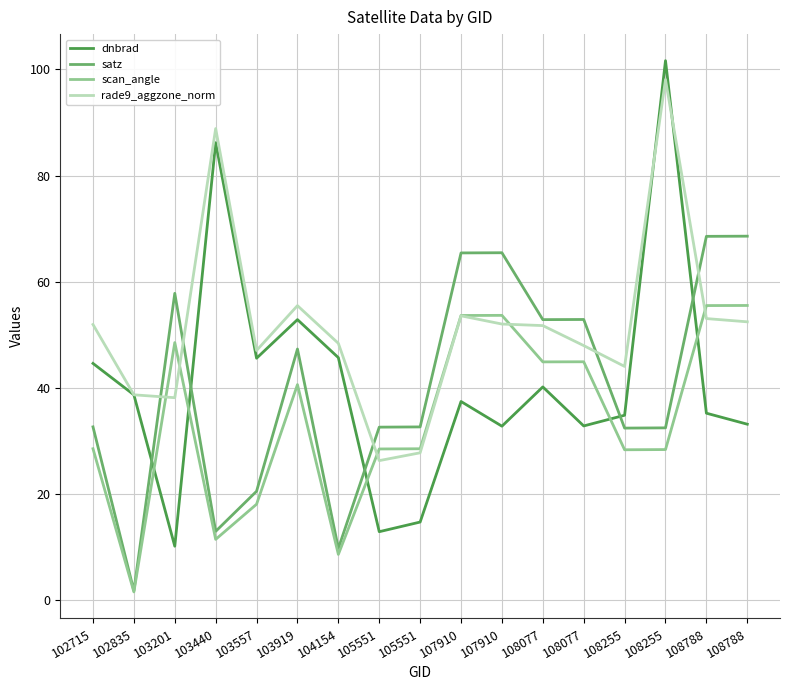

True or false: satz and rade9_aggzone_norm intersect in this chart.

True